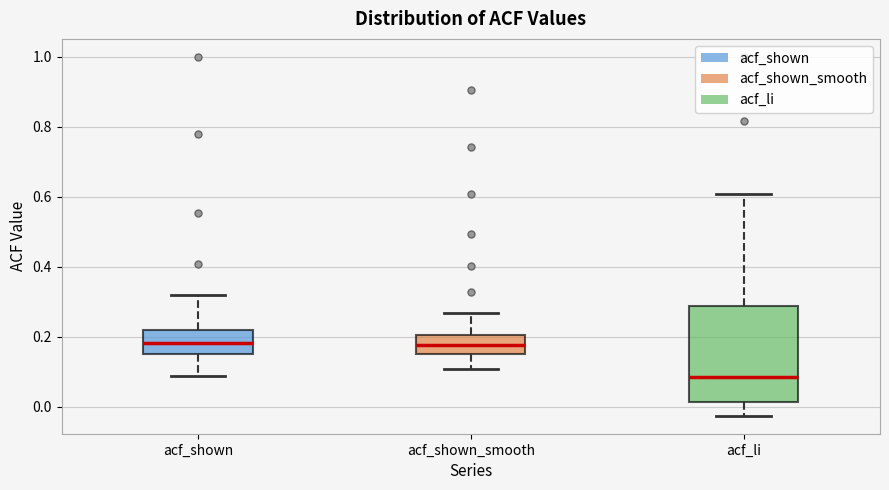

Reading left to right, transcribe this box plot: for each box, give where its median line is, the range the box spans, and where its two whiskers end, as read against the y-axis. The values are not printed on the chart, so give them approximately, as read against the axis.

acf_shown: median 0.18, box 0.16 to 0.22, whiskers 0.08 to 0.32
acf_shown_smooth: median 0.18, box 0.16 to 0.20, whiskers 0.10 to 0.26
acf_li: median 0.08, box 0.02 to 0.28, whiskers -0.02 to 0.60